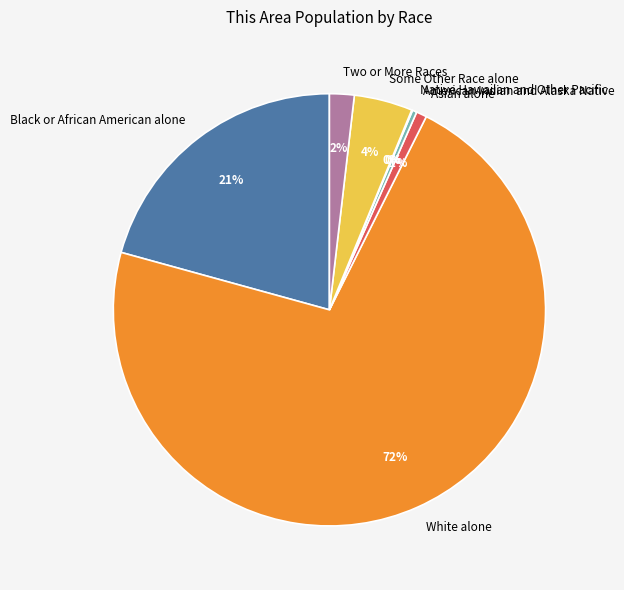

Is it true that Black or African American alone is 34% of the pie?

False